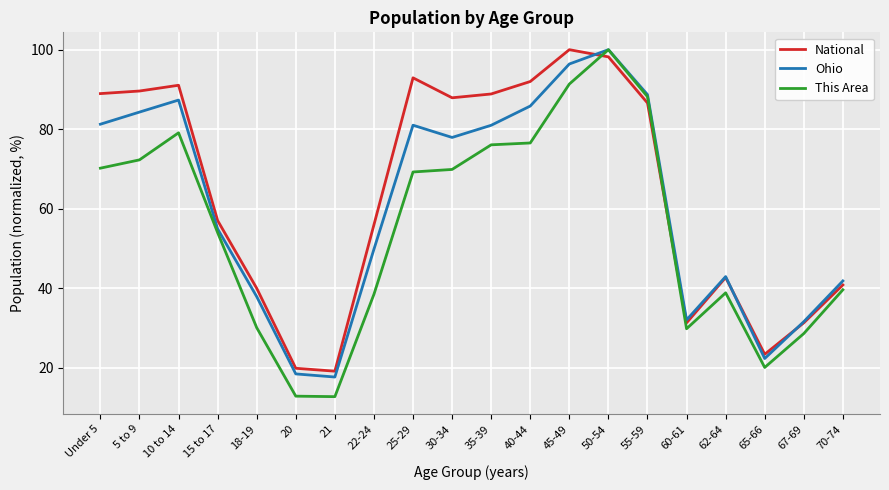

Is this an area chart (filled region under the line)?

No